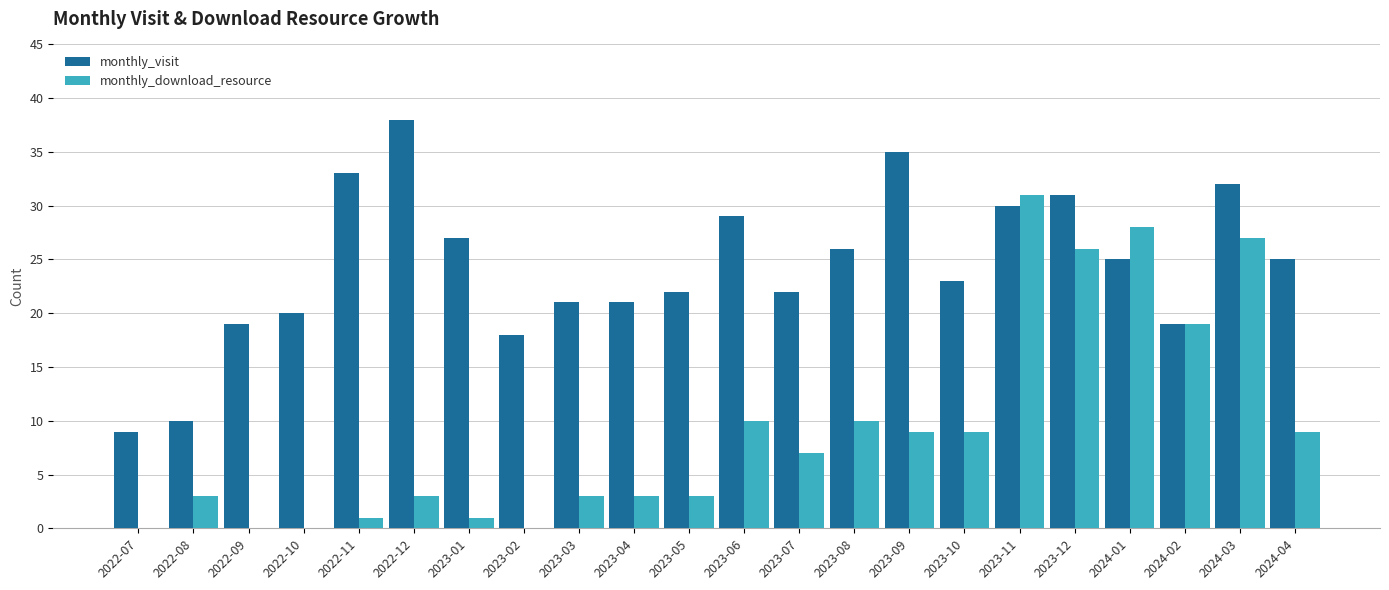

What is the total value across all series at 2024-04?

34